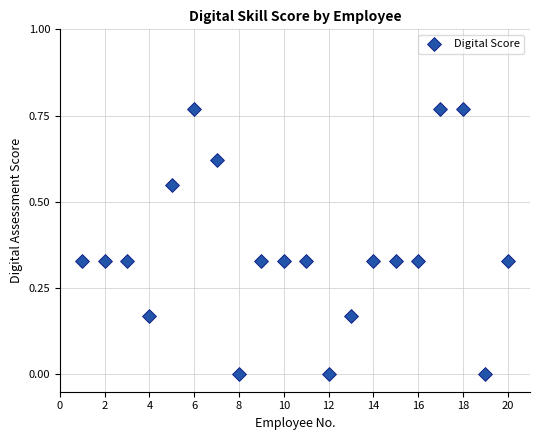

What is the range of X values (max minus min)?

19.0